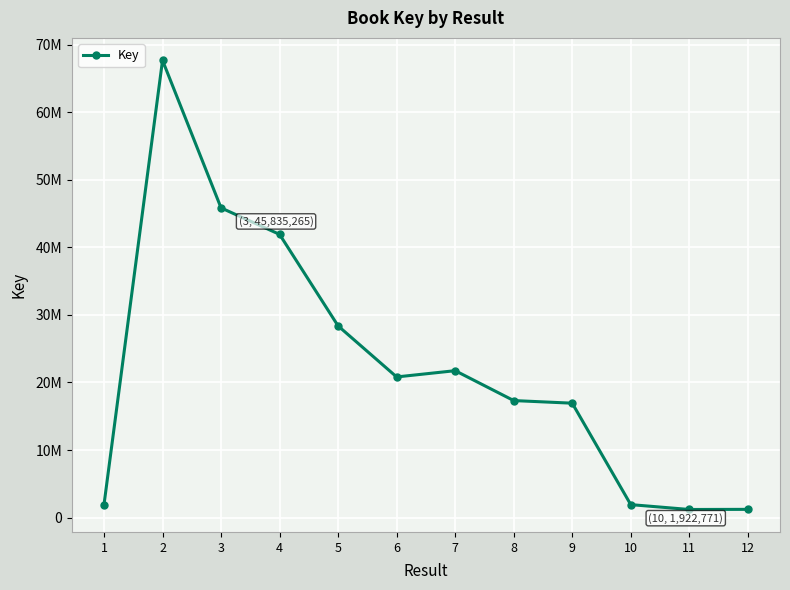

Is it true that the value at 8 is 25736675?

False